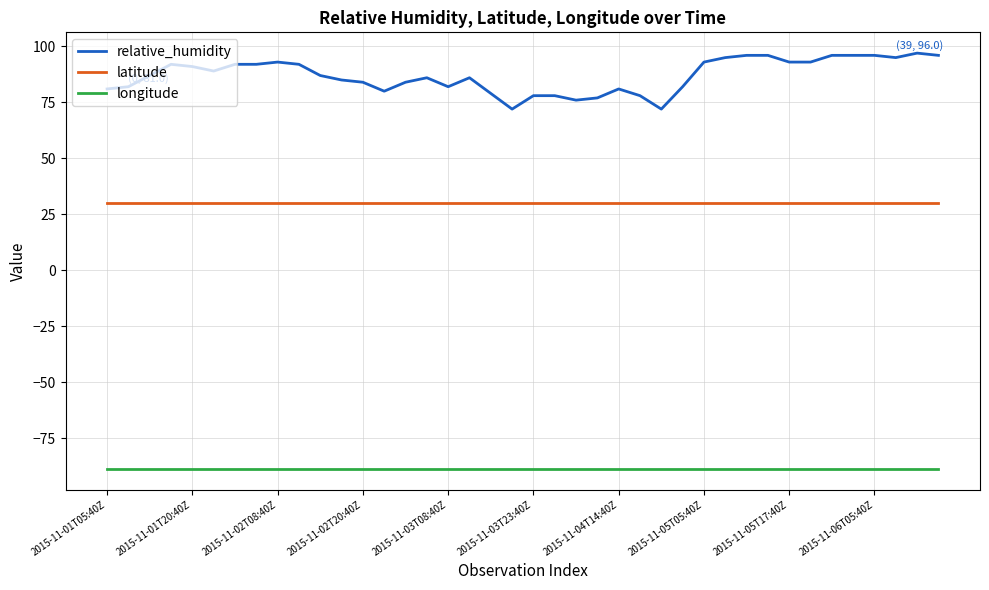

What is the average value of the latitude series?

30.0